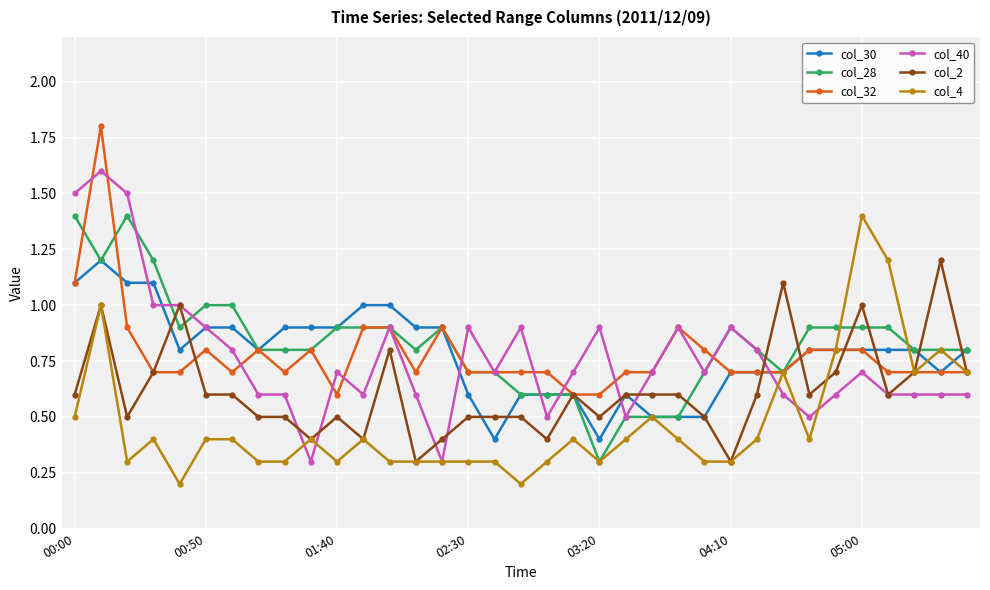

What is the highest value of the col_28 series?

1.4